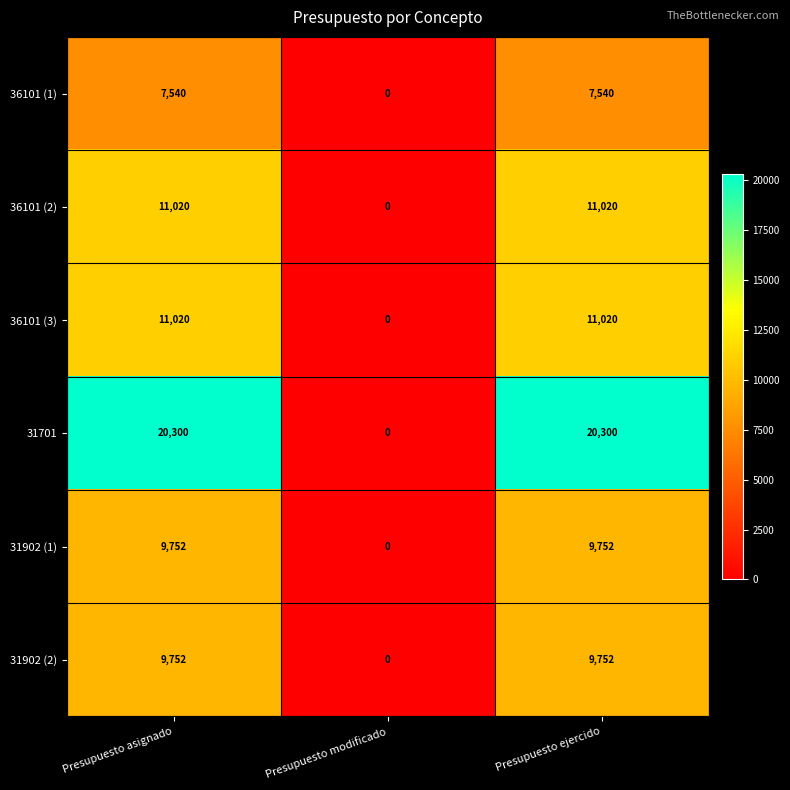

Which series has the largest range (max minus min)?

31701